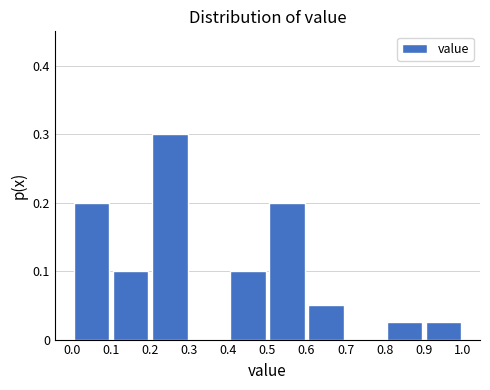

How tall is the bar that spans 0.5 to 0.6 on the x-axis? The values are not printed on the chart, so give them approximately, as read against the axis.

0.20